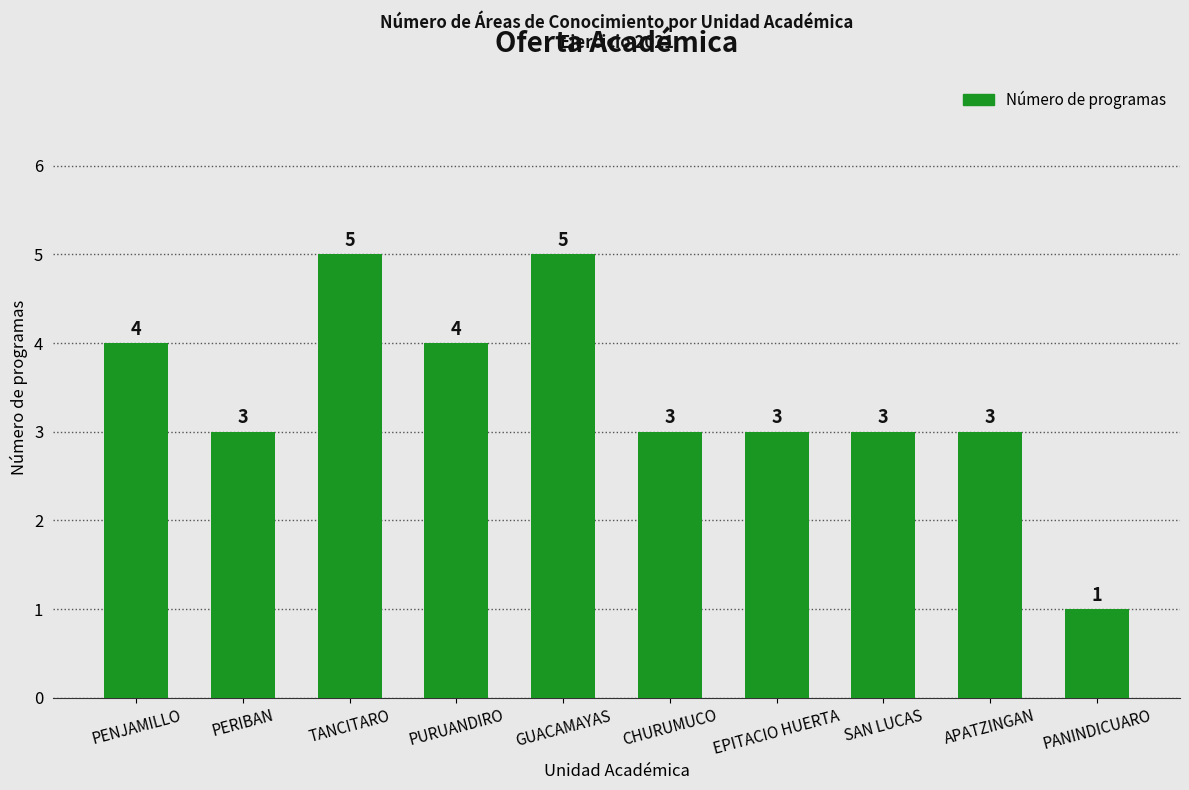

True or false: the data shows 3 at EPITACIO HUERTA.

True